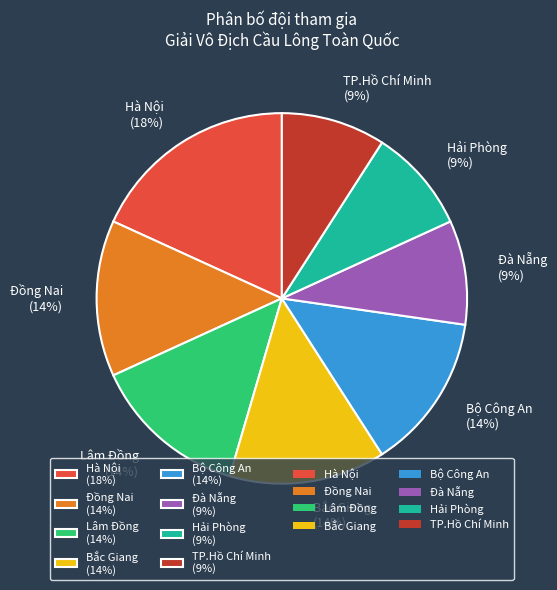

True or false: Hà Nội accounts for 18% of the total.

True